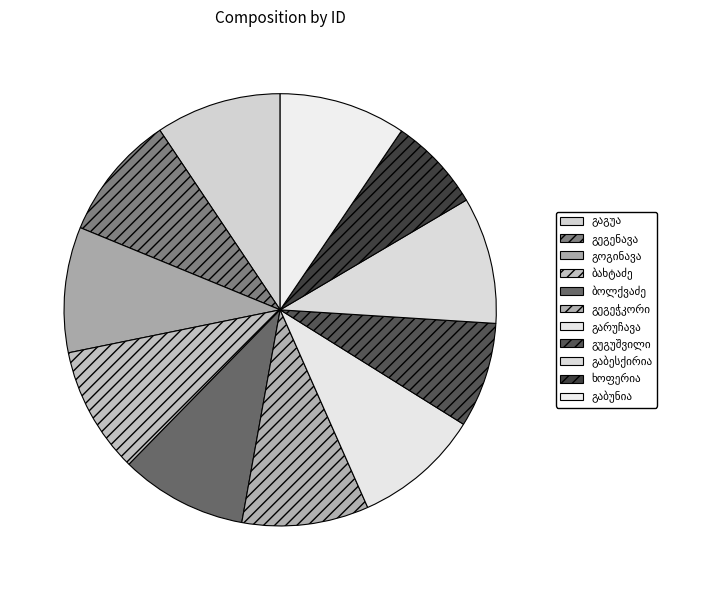

What percentage is the ფაქიზო სიმონის ასული გაბუნია slice, to the nearest percent?

9%